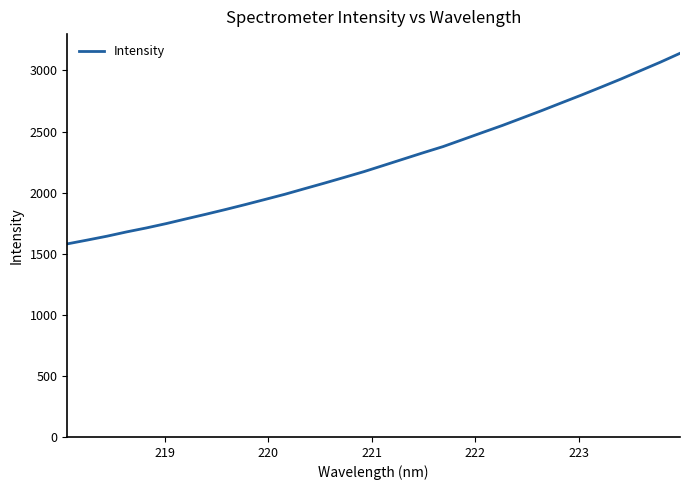

What is the average value?

2255.6